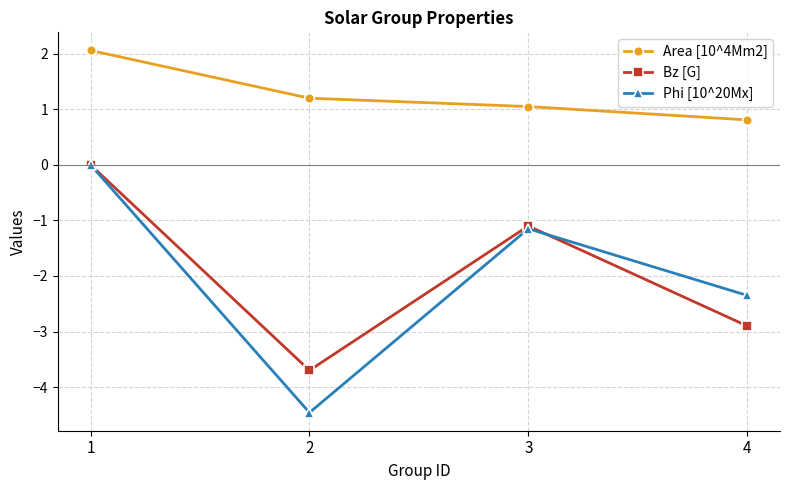

True or false: Phi [10^20Mx] and Area [10^4Mm2] cross at least once.

False